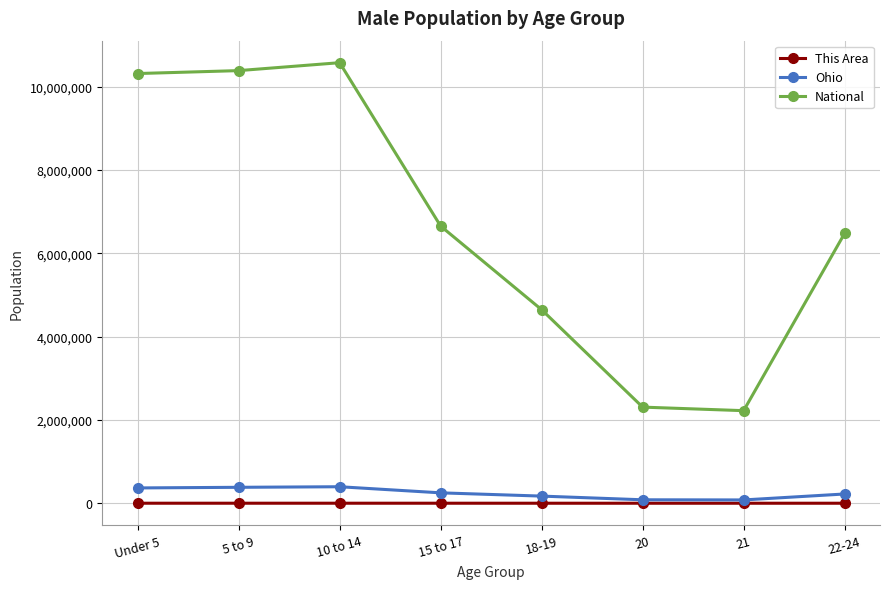

Which series has the widest spread of values?

National